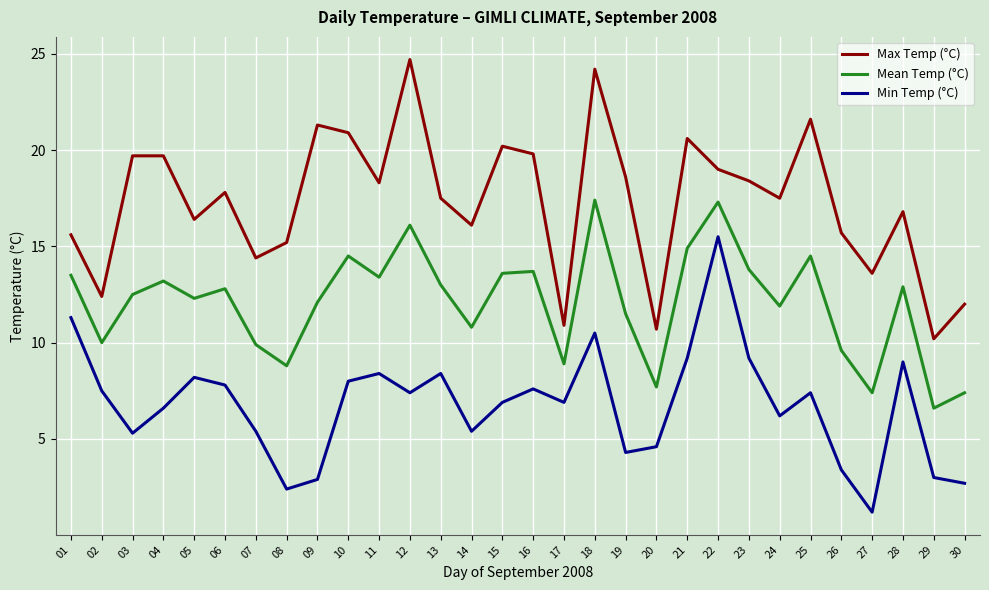

The value of Max Temp (°C) at 14 is 24.5. True or false?

False